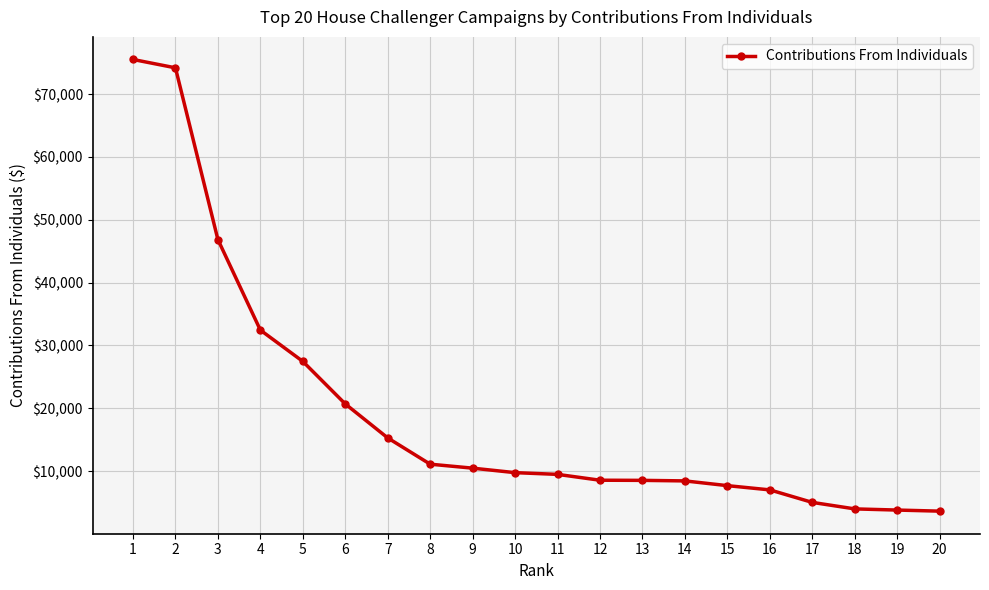

What is the minimum value shown in the chart?

3643